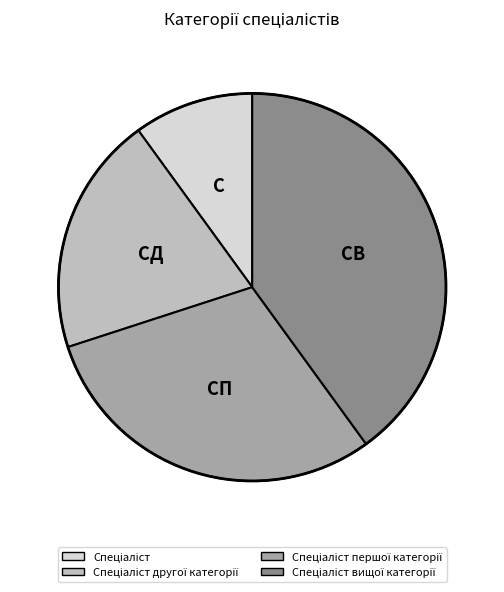

Does any single category account for the majority?

No